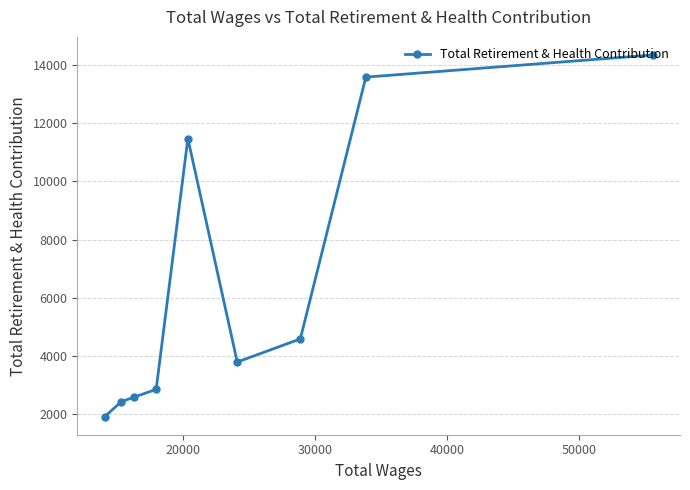

What is the value of the 3rd point from the left?

2582